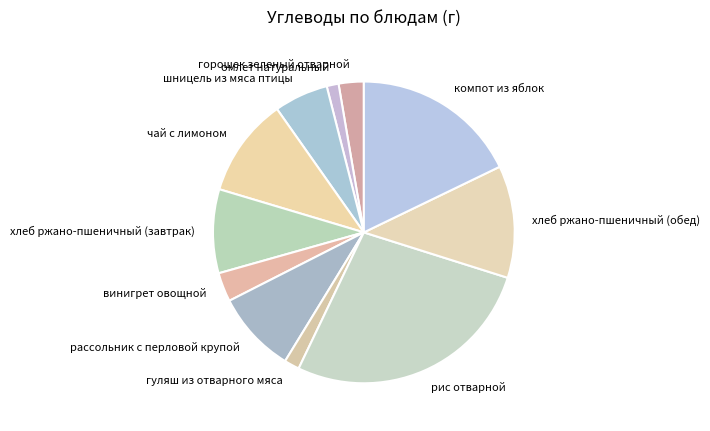

Is хлеб ржано-пшеничный (обед) the majority of the pie?

No